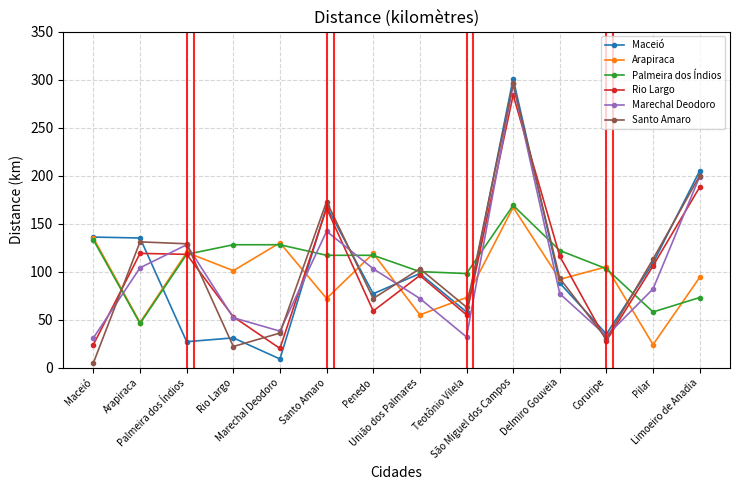

What is the average value of the Maceió series?

106